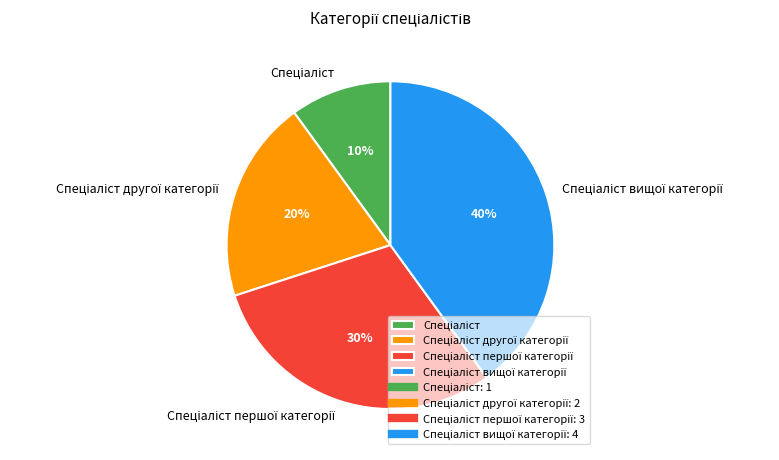

Is there a majority slice in this chart?

No